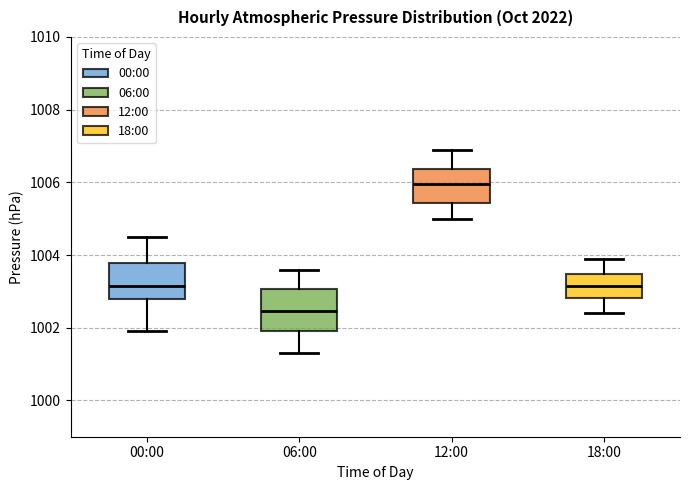

Which box's median line is the highest?

12:00